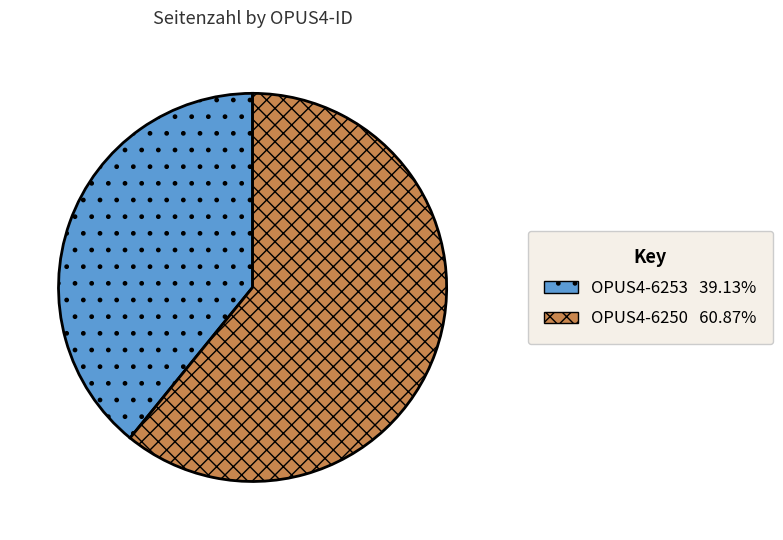

Is the sum of OPUS4-6250 and OPUS4-6253 greater than half?

Yes